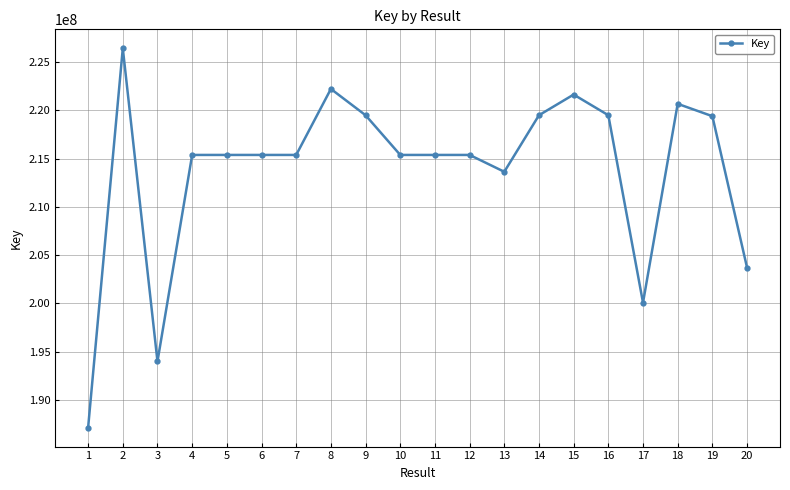

At which category does the data reach its first local peak?

2